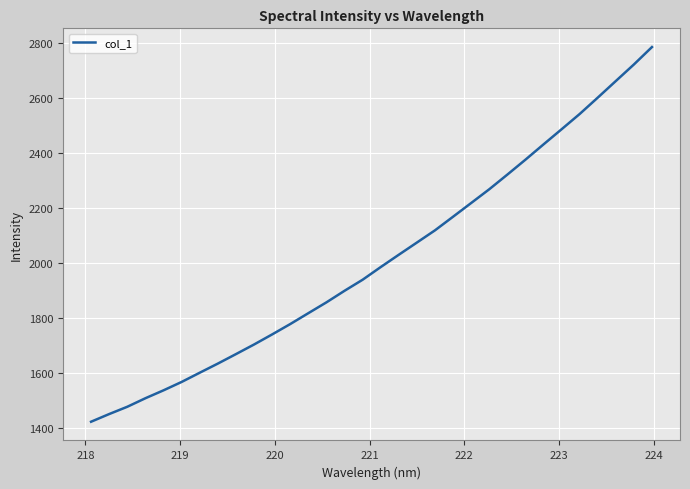

What is the smallest value displayed?

1423.3